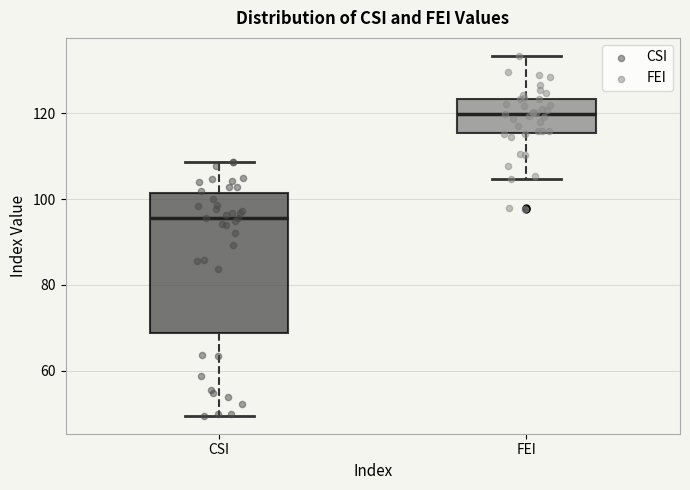

Reading left to right, read every box against the y-axis: the position of its median line, the range the box covers, and the ends of its whiskers. The values are not printed on the chart, so give them approximately, as read against the axis.

CSI: median 96, box 68 to 102, whiskers 50 to 108
FEI: median 120, box 116 to 124, whiskers 104 to 134